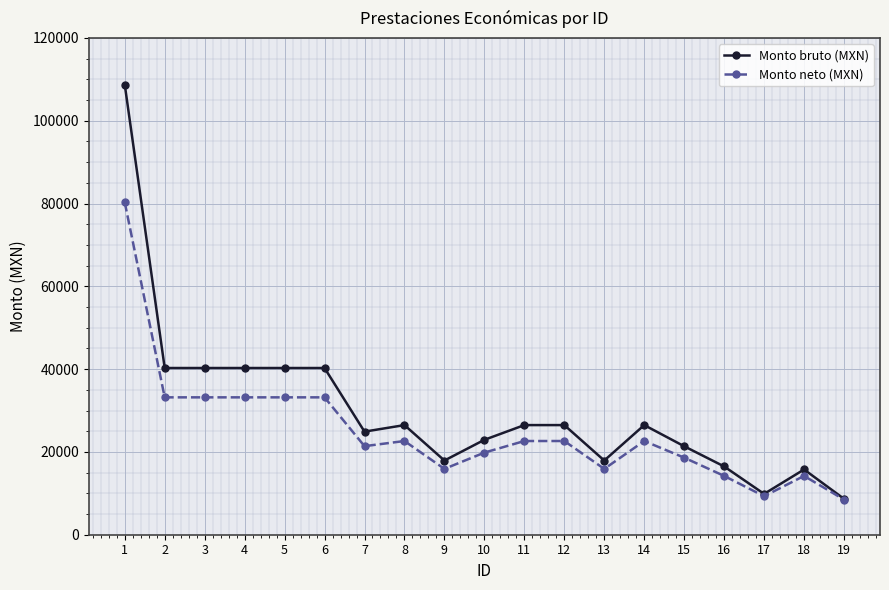

Which series has the largest total across all categories?

Monto bruto (MXN)